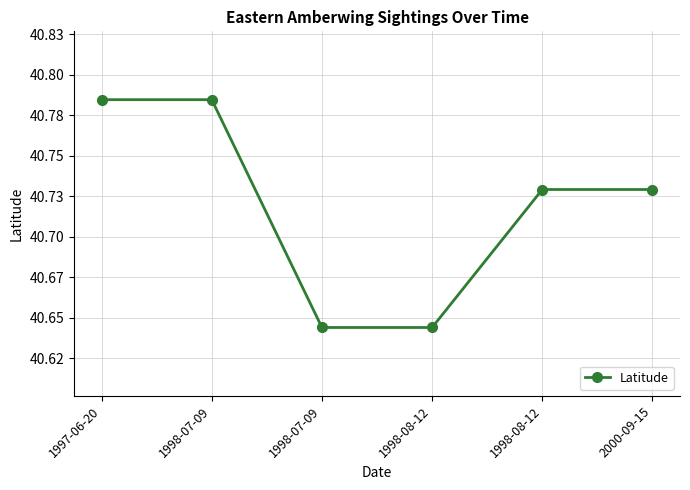

List the labels in order of value, largest first.

1997-06-20, 1998-07-09, 1998-08-12, 2000-09-15, 1998-07-09, 1998-08-12